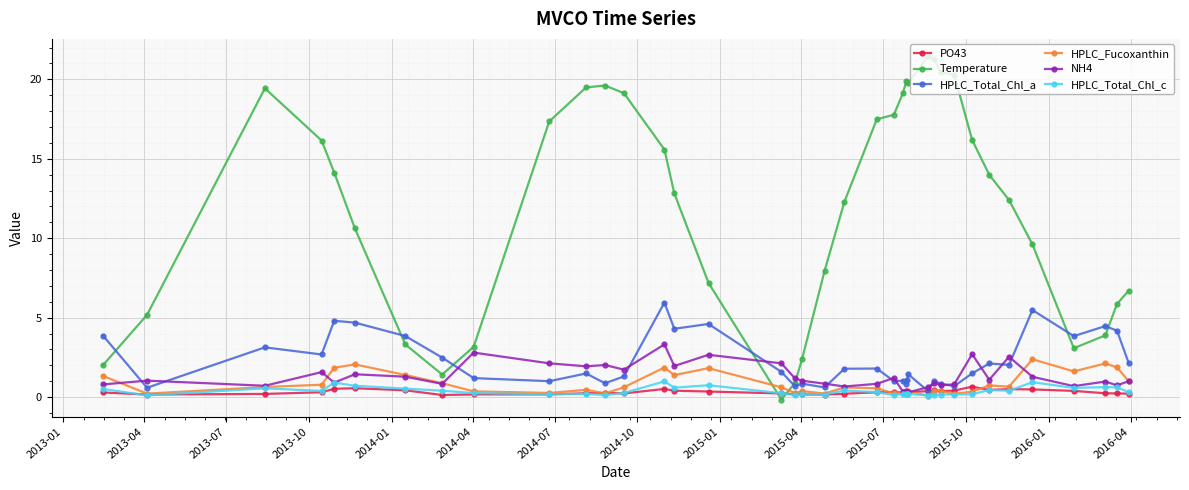

What is the greatest value displayed?

21.5